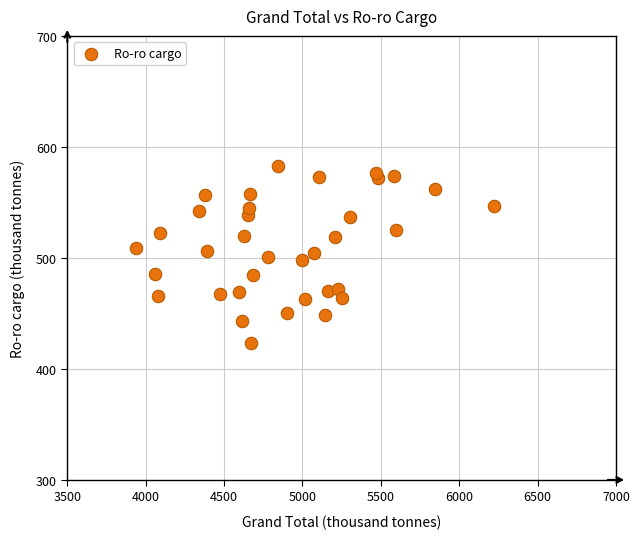

What is the range of Y values (max minus min)?

159.5